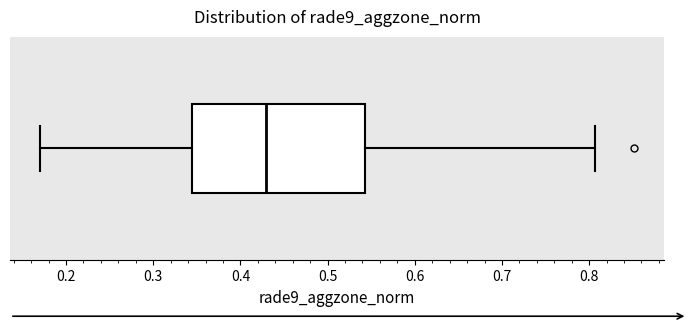

Where does the right whisker of the box end on the x-axis? The values are not printed on the chart, so give them approximately, as read against the axis.

0.81